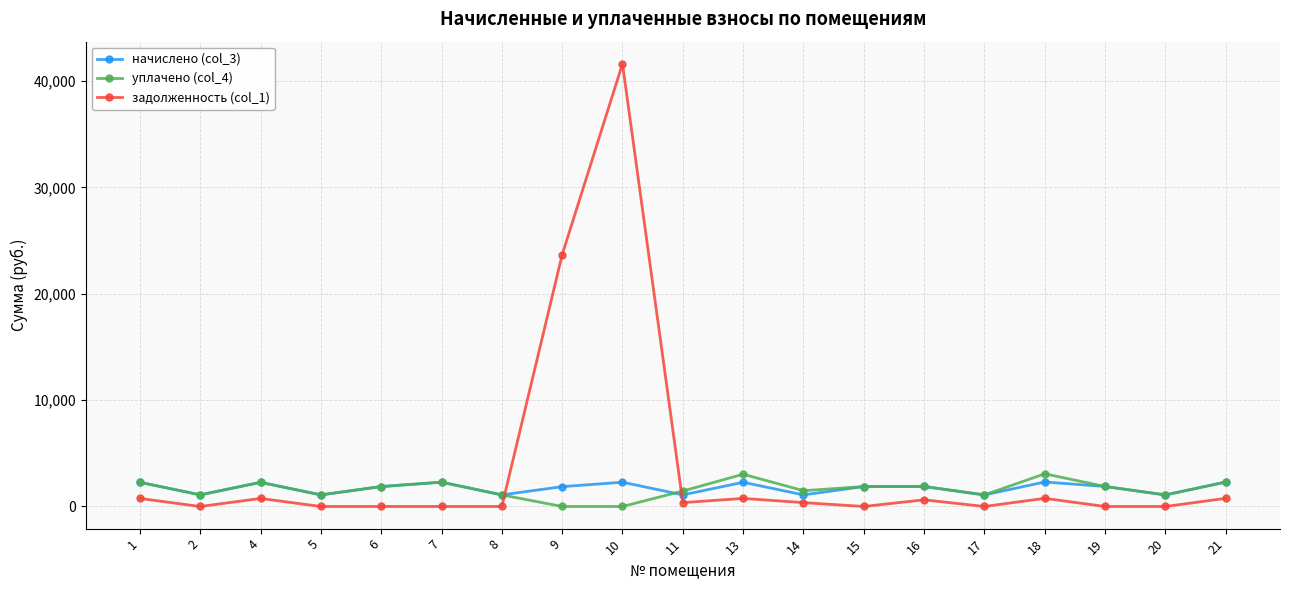

At which label does задолженность (col_1) reach its peak?

10